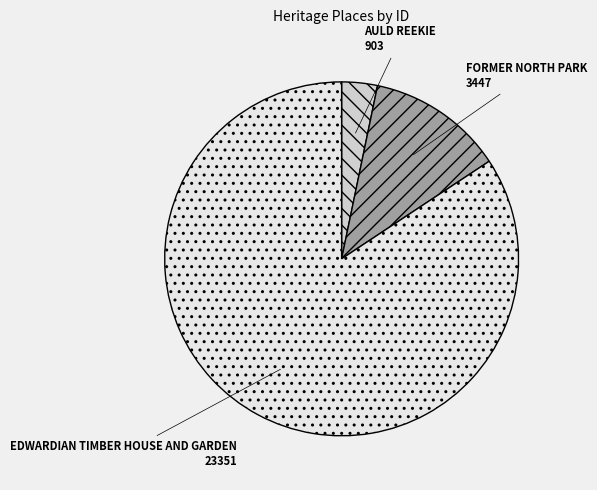

Count the number of slices in the pie.

3